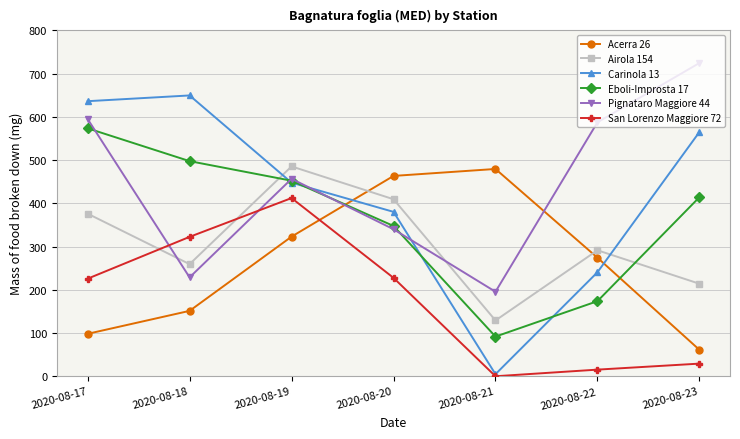

What is the difference between the maximum and minimum values in the Carinola 13 series?

644.5